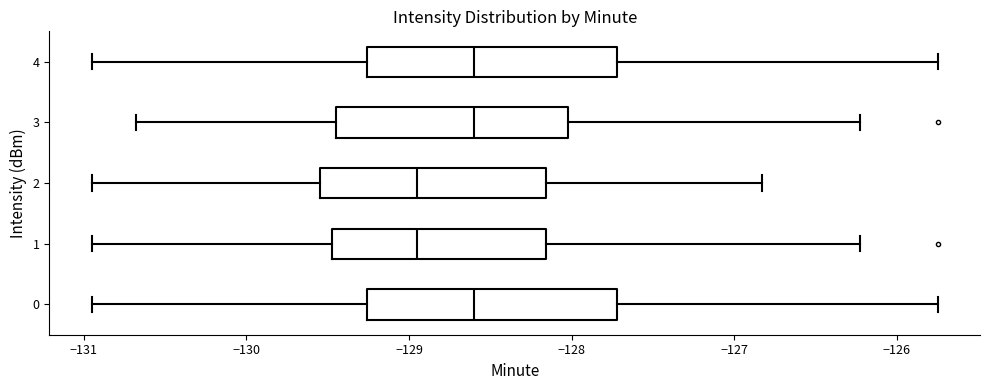

Where does the right whisker of the box at y = 4 end on the x-axis? The values are not printed on the chart, so give them approximately, as read against the axis.

-125.7